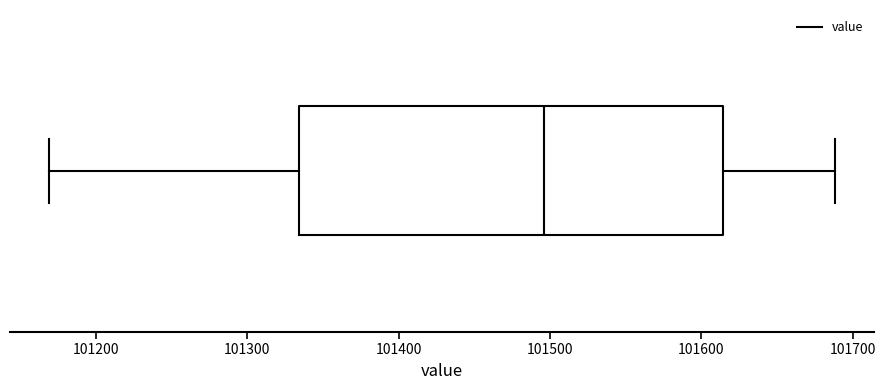

Where does the median line of the box sit on the x-axis? The values are not printed on the chart, so give them approximately, as read against the axis.

101500